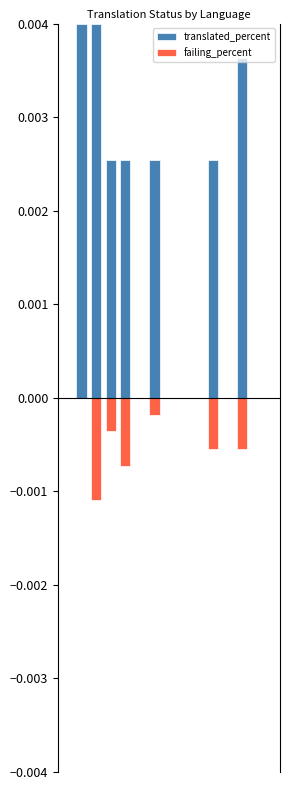

What are all the series names shown in the legend?

translated_percent, failing_percent